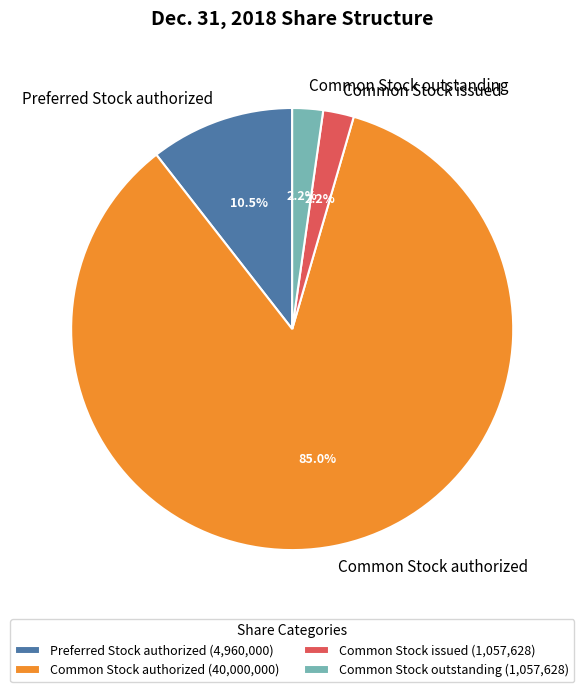

Is there any slice that represents more than half of the pie?

Yes